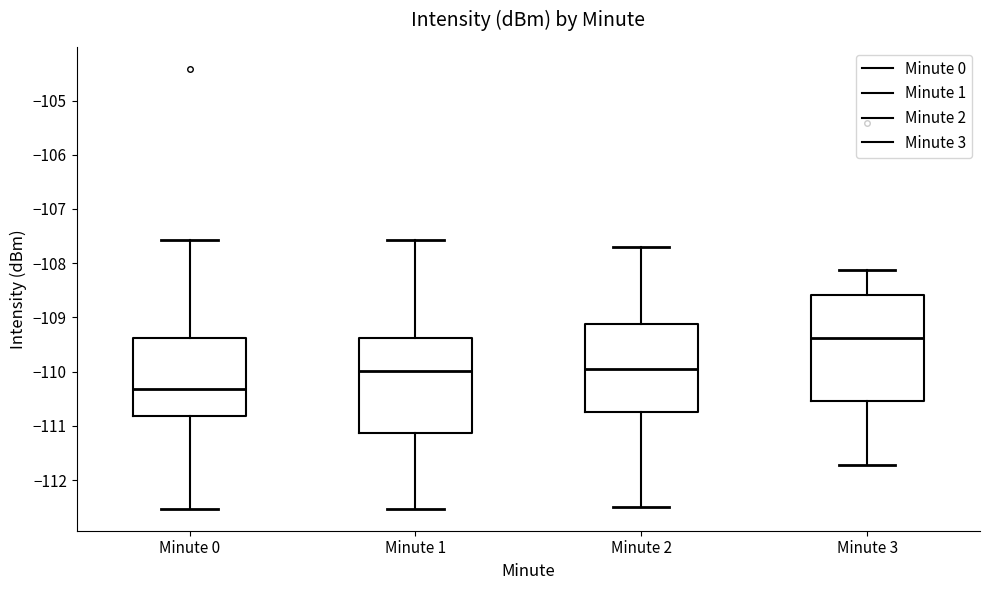

Which box has the highest median line?

Minute 3